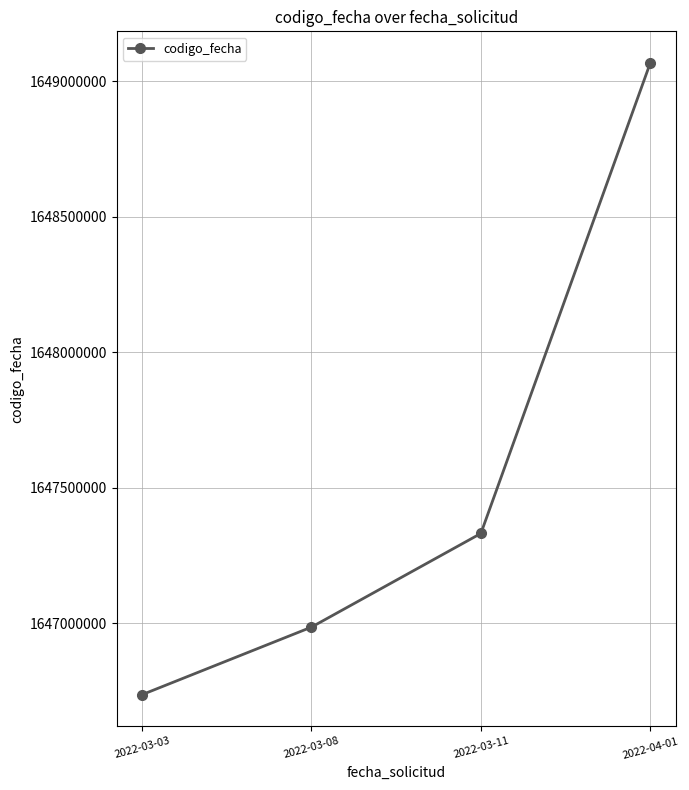

How many lines are shown in the chart?

1